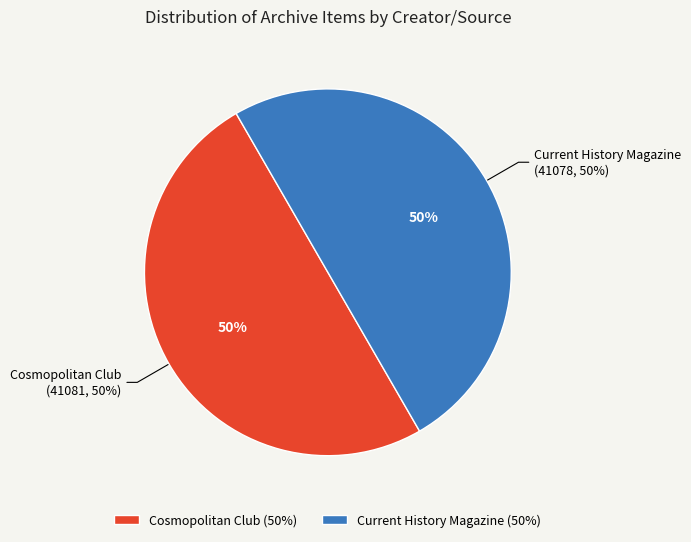

Is the sum of Ameen Rihani: Documents (Item 41078) and Ameen Rihani: Documents (Item 41081) greater than half?

Yes